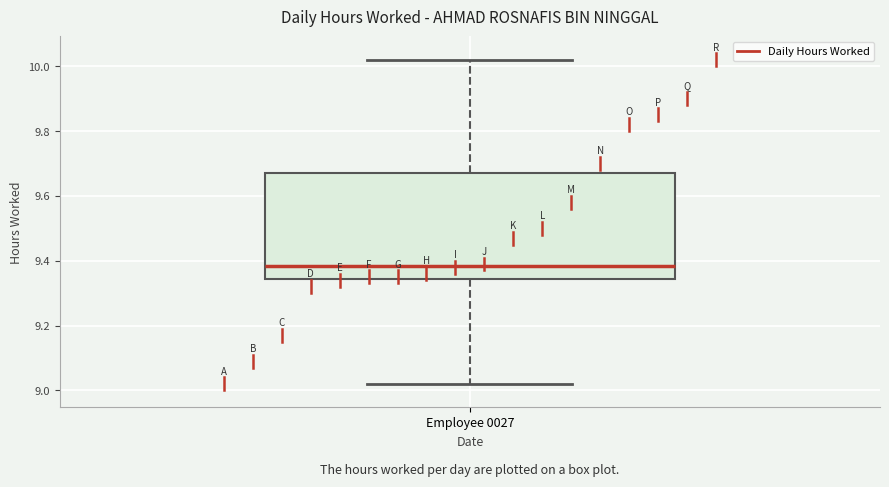

Where does the lower whisker of the box for Employee 0027 end on the y-axis? The values are not printed on the chart, so give them approximately, as read against the axis.

9.02